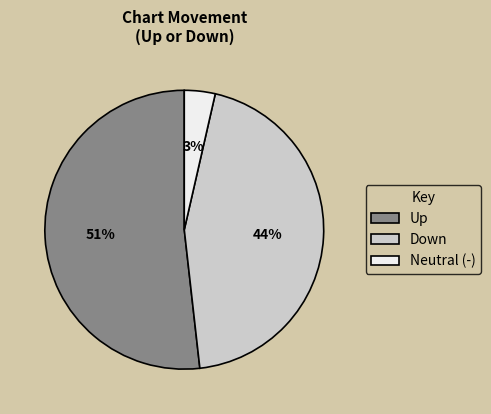

Which category has the smallest portion of the pie?

-